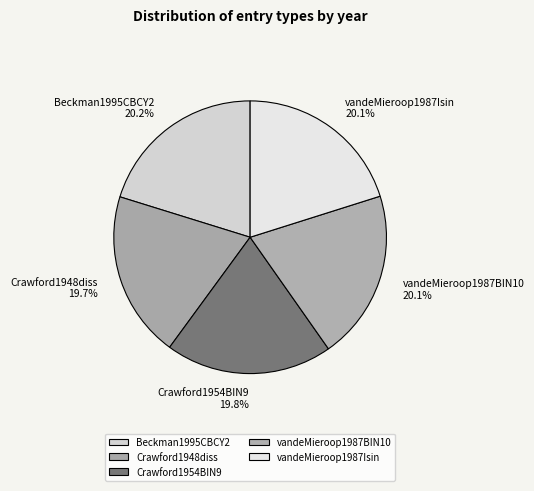

Is the sum of Crawford1954BIN9 and Crawford1948diss greater than half?

No